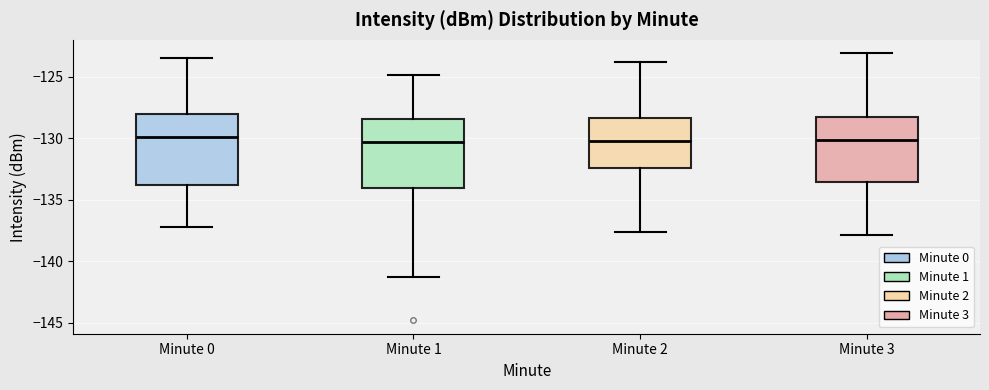

Reading left to right, transcribe this box plot: for each box, give where its median line is, the range the box spans, and where its two whiskers end, as read against the y-axis. The values are not printed on the chart, so give them approximately, as read against the axis.

Minute 0: median -130.0, box -134.0 to -128.0, whiskers -137.0 to -123.5
Minute 1: median -130.5, box -134.0 to -128.5, whiskers -141.5 to -125.0
Minute 2: median -130.0, box -132.5 to -128.5, whiskers -137.5 to -124.0
Minute 3: median -130.0, box -133.5 to -128.5, whiskers -138.0 to -123.0